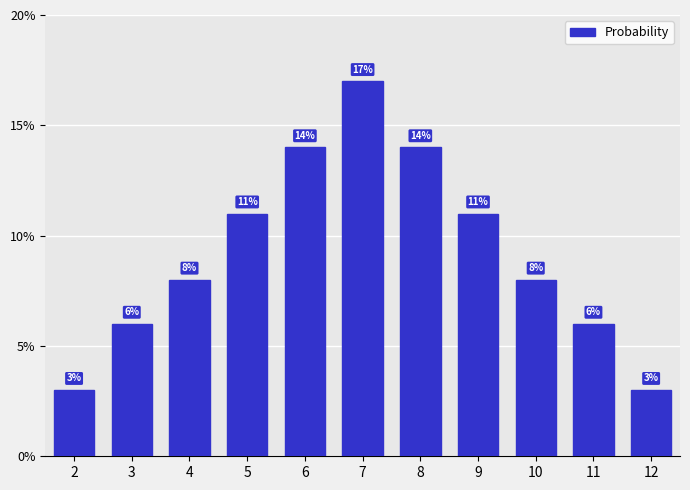

Reading left to right, what are all the values shown in this chart?

2=3	3=6	4=8	5=11	6=14	7=17	8=14	9=11	10=8	11=6	12=3